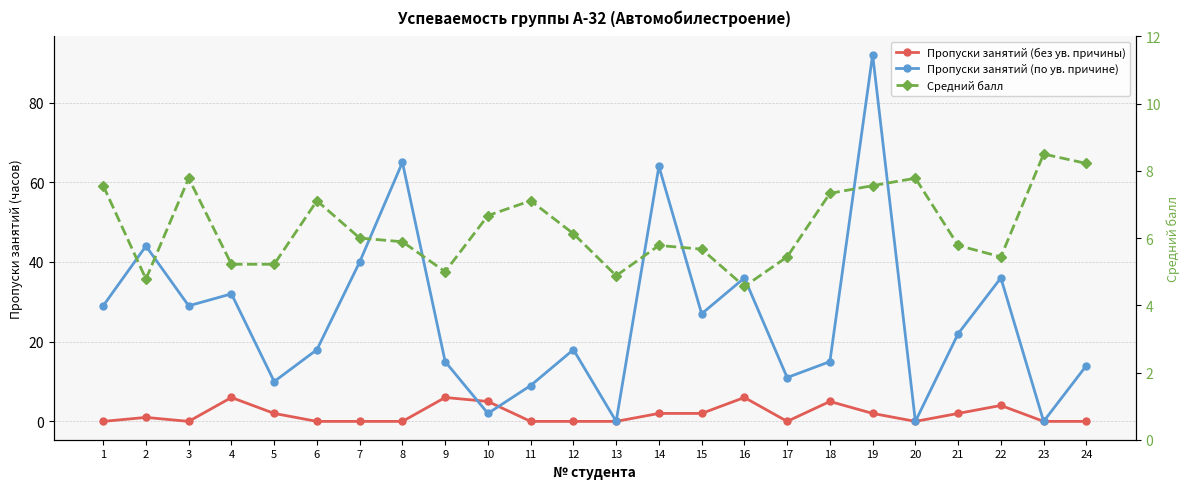

The value of Средний балл at 11 is 9.7. True or false?

False